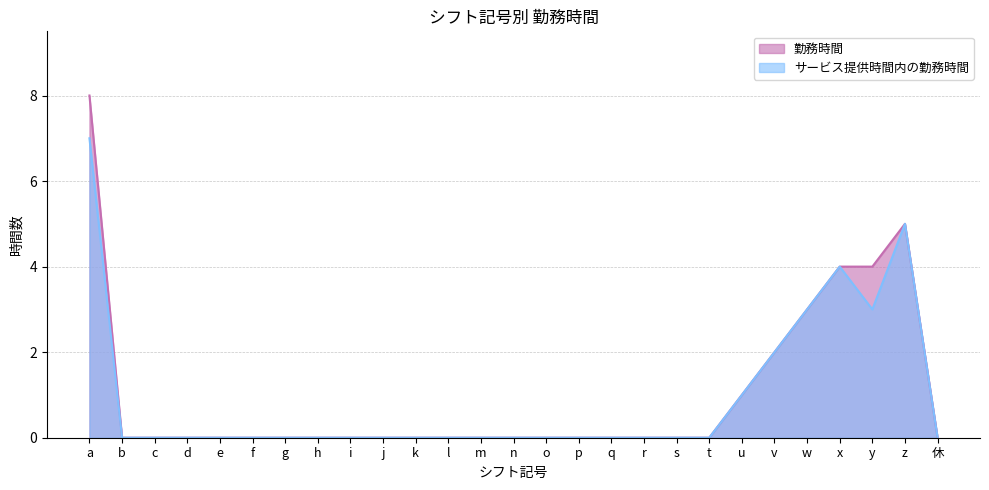

What is the label of the 14th point from the left?

n